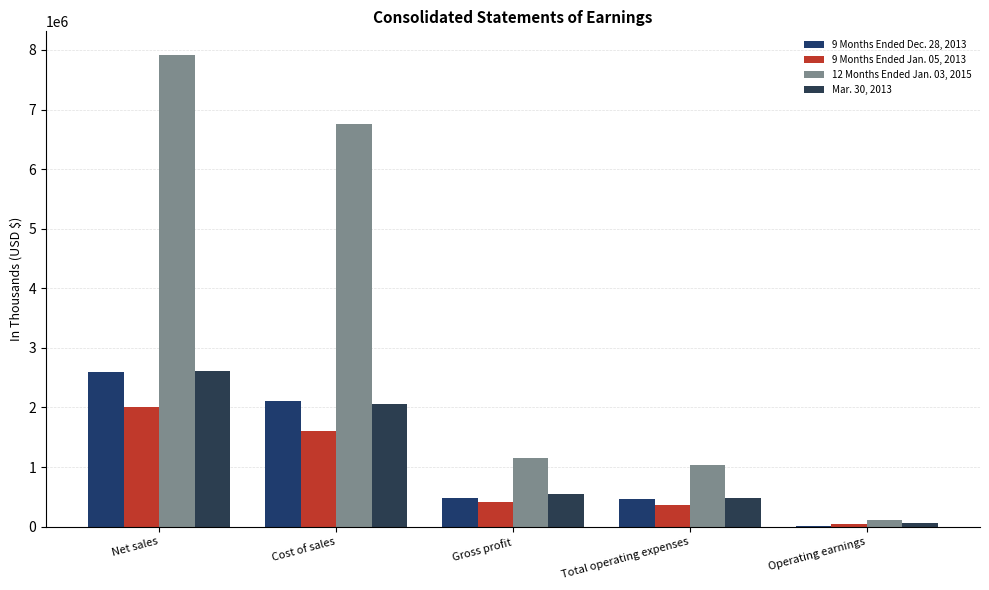

What is the label of the 3rd bar from the right?

Gross profit